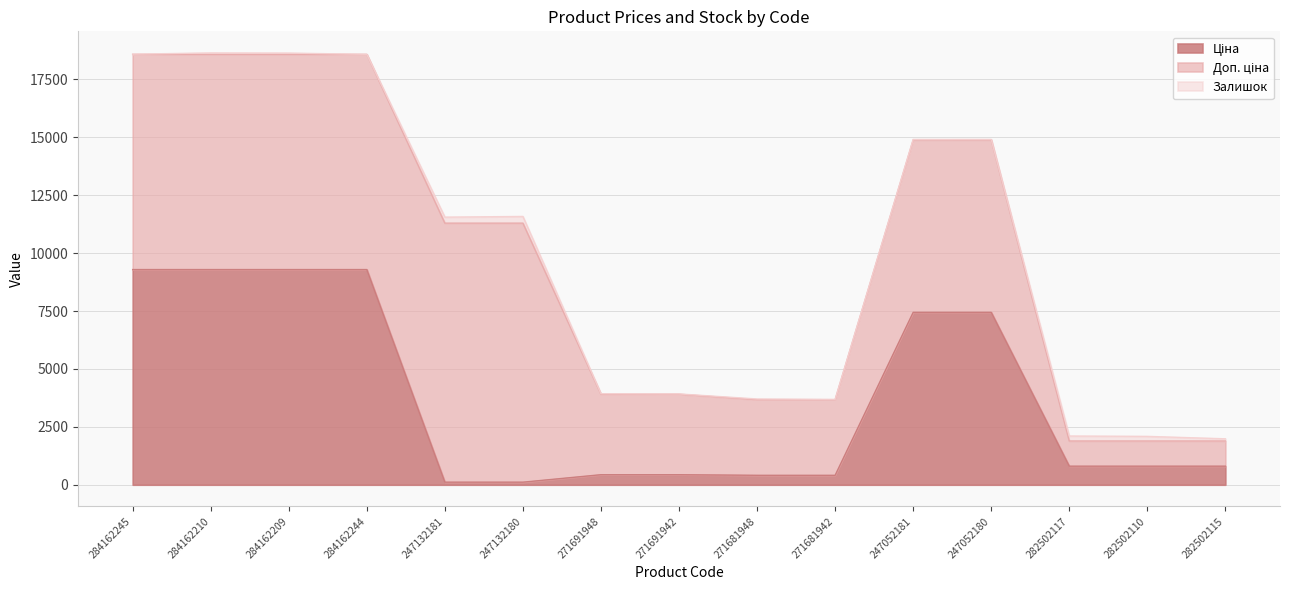

At which category is the sum across all series the highest?

284162210